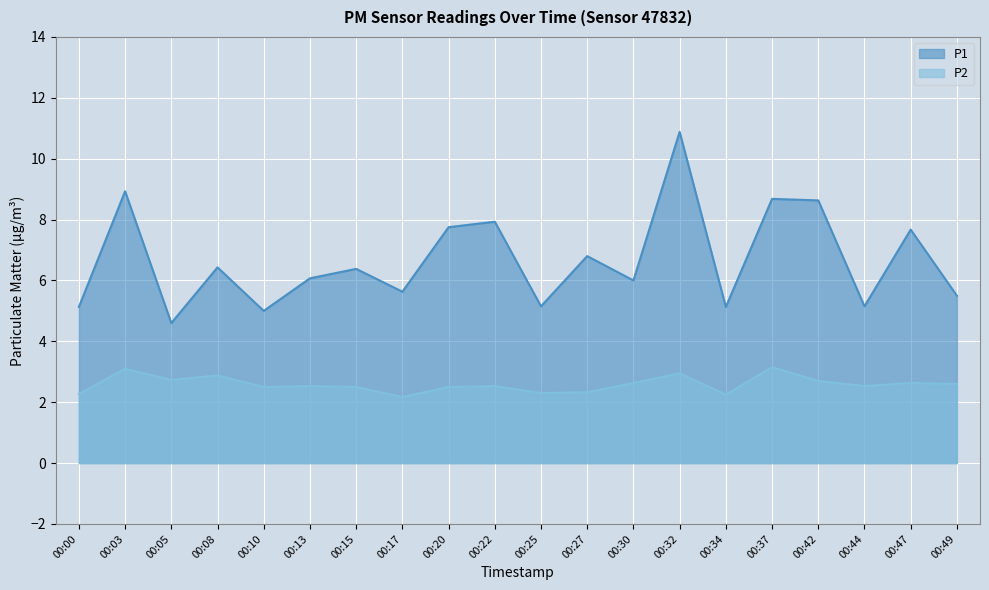

What is the spread (max minus min) of values at 00:27?

4.5